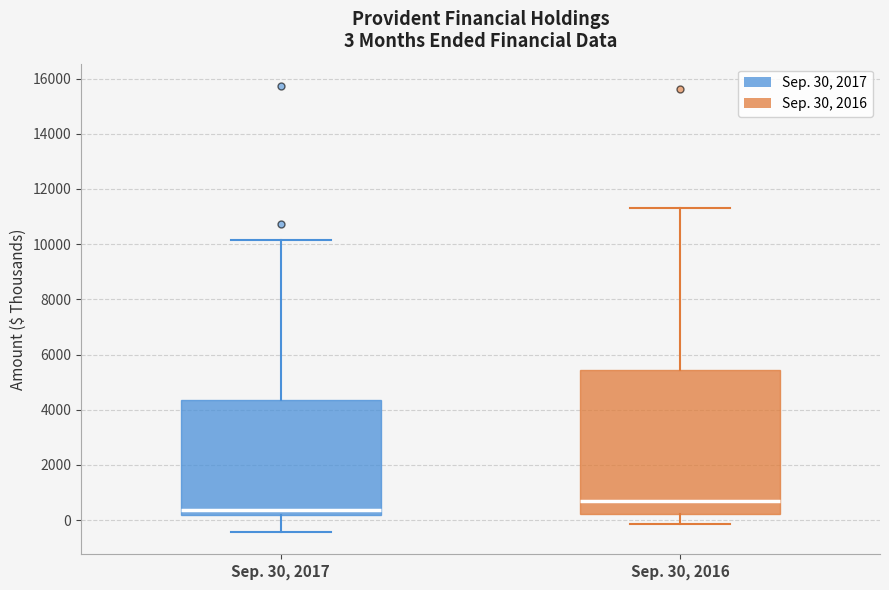

Comparing the boxes themselves (not the whiskers), which one is the tallest?

Sep. 30, 2016